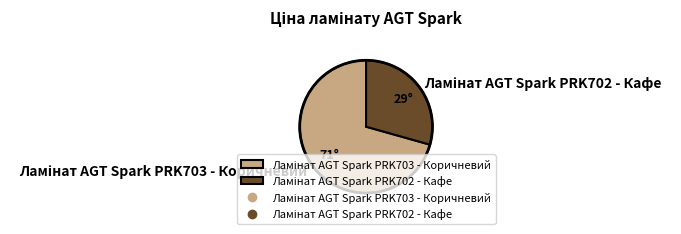

Does any single category account for the majority?

Yes